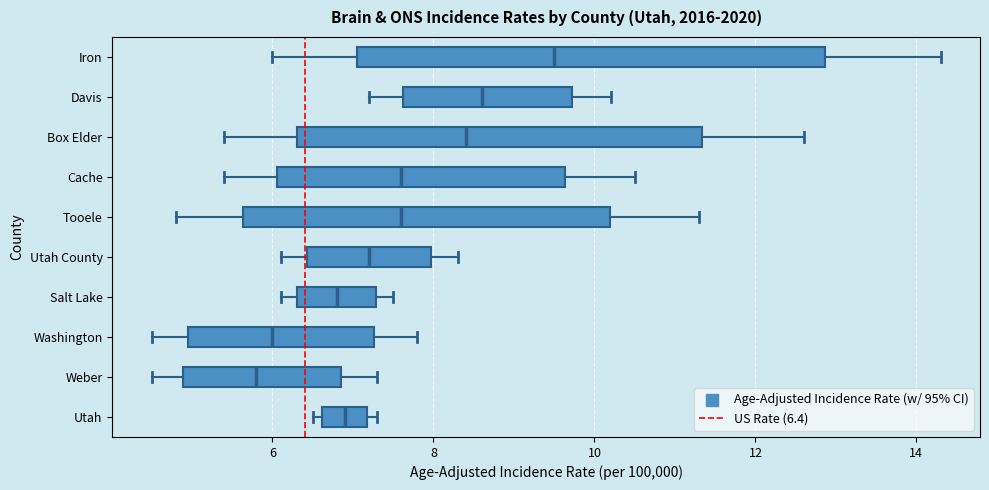

Where is the right edge of the box for Tooele on the x-axis? The values are not printed on the chart, so give them approximately, as read against the axis.

10.2